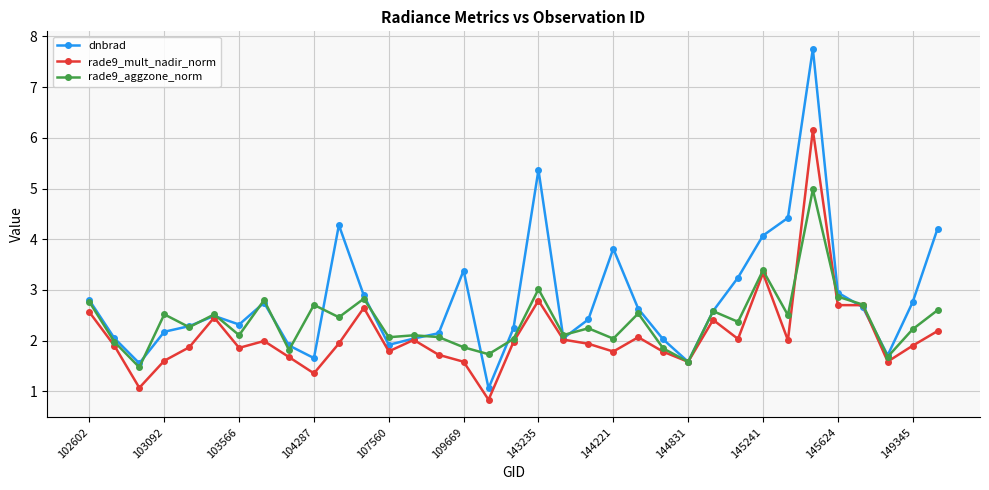

True or false: dnbrad has more than 1 interior local peaks.

True